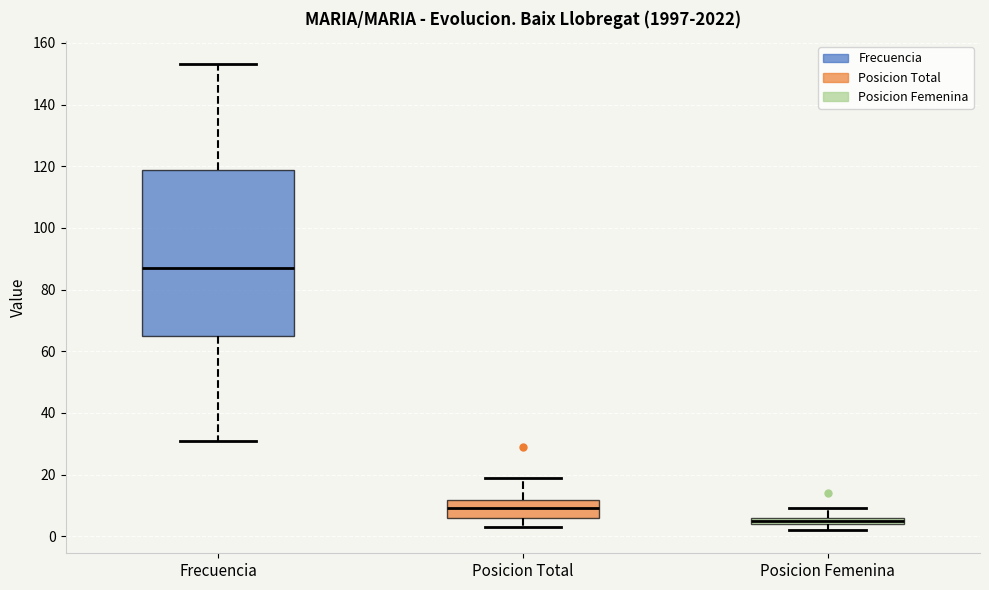

Where is the lower edge of the box for Posicion Total on the y-axis? The values are not printed on the chart, so give them approximately, as read against the axis.

6